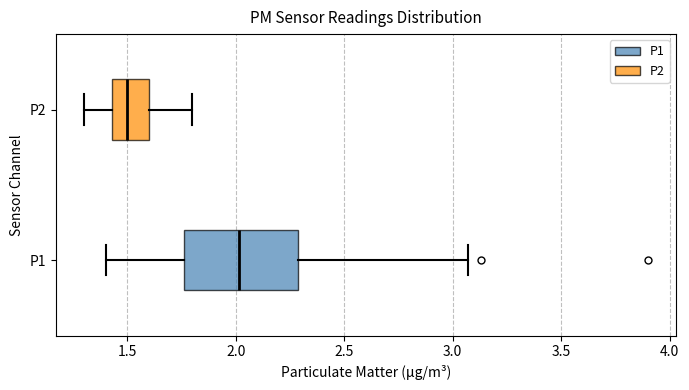

Reading bottom to top, read every box against the x-axis: the position of its median line, the range the box covers, and the ends of its whiskers. The values are not printed on the chart, so give them approximately, as read against the axis.

P1: median 2.00, box 1.75 to 2.30, whiskers 1.40 to 3.05
P2: median 1.50, box 1.45 to 1.60, whiskers 1.30 to 1.80